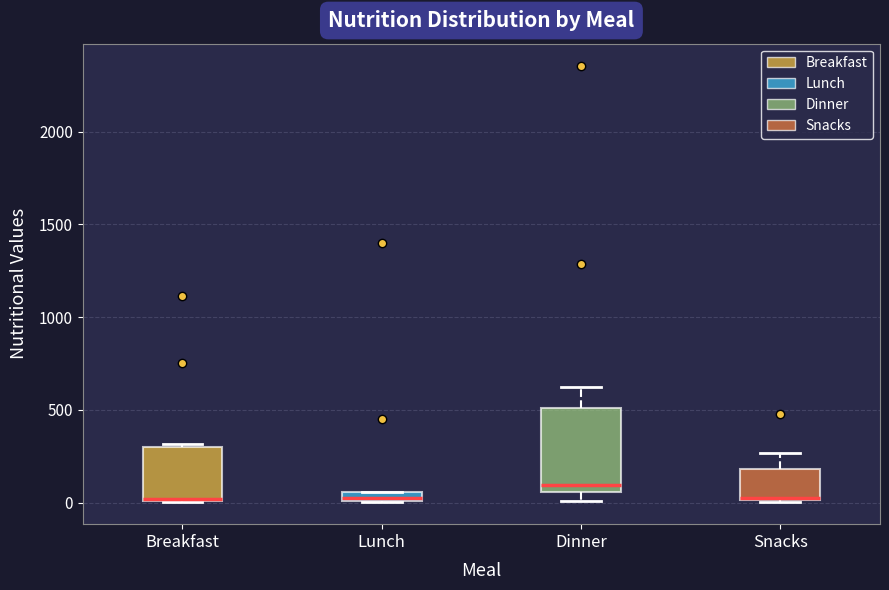

Comparing the boxes themselves (not the whiskers), which one is the tallest?

Dinner